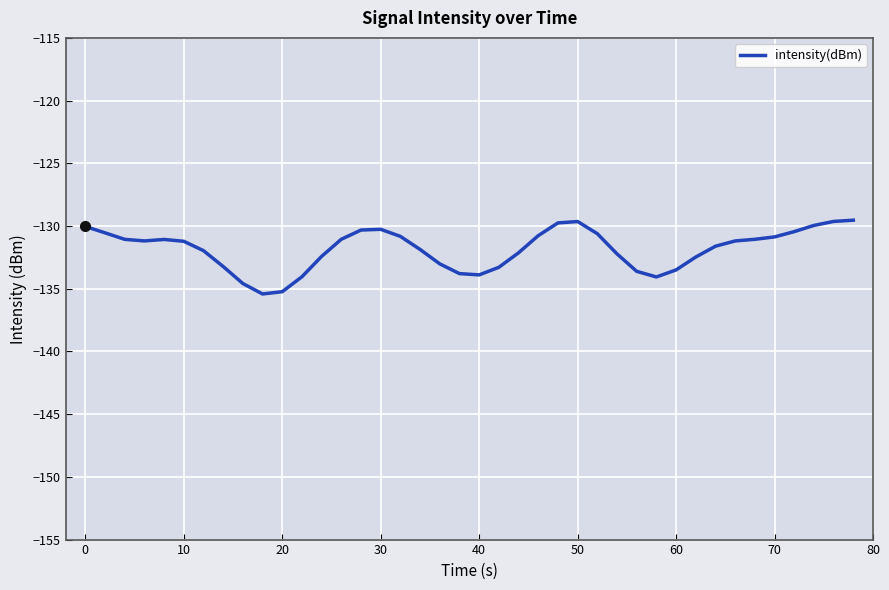

What is the greatest value displayed?

-129.5